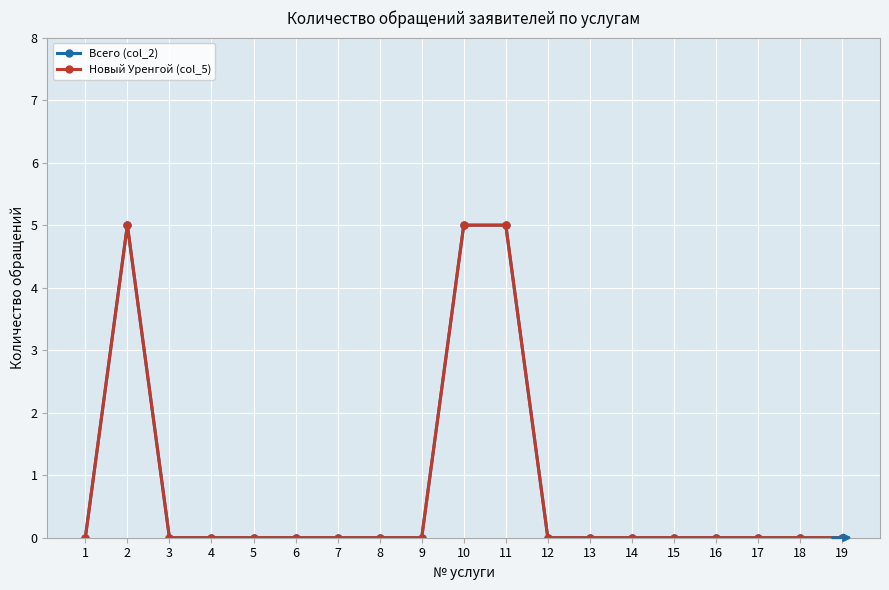

Which series changed the most between 2 and 4?

Всего (col_2)